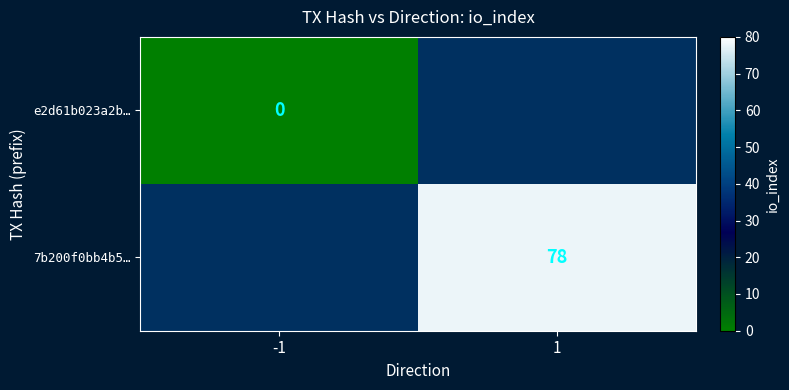

How many distinct data groups are displayed?

2